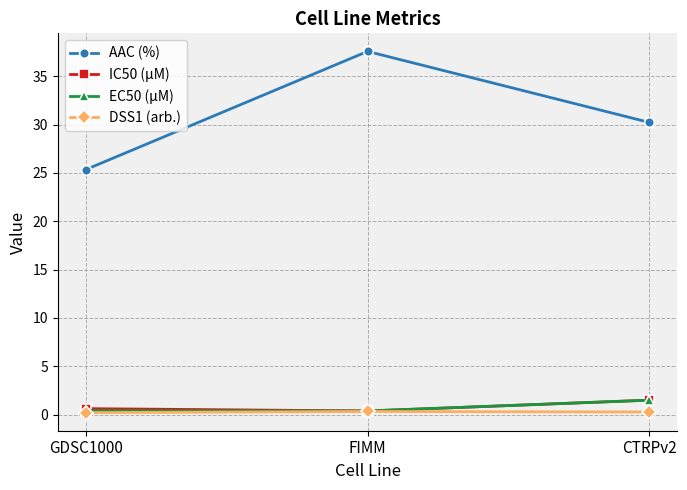

What is the maximum value shown in the chart?

37.6